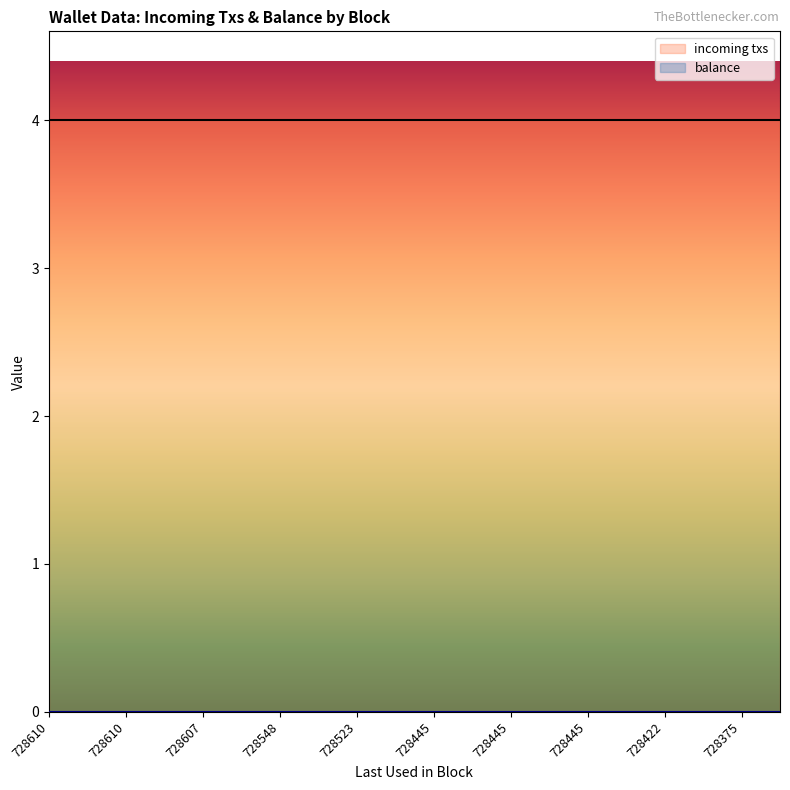

What are all the series names shown in the legend?

incoming txs, balance